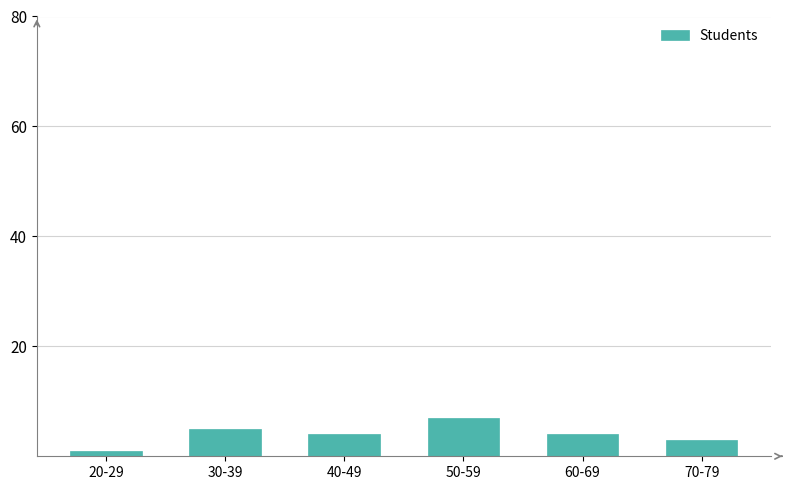

Reading left to right, list all the values displayed in this chart.

20-29=1	30-39=5	40-49=4	50-59=7	60-69=4	70-79=3